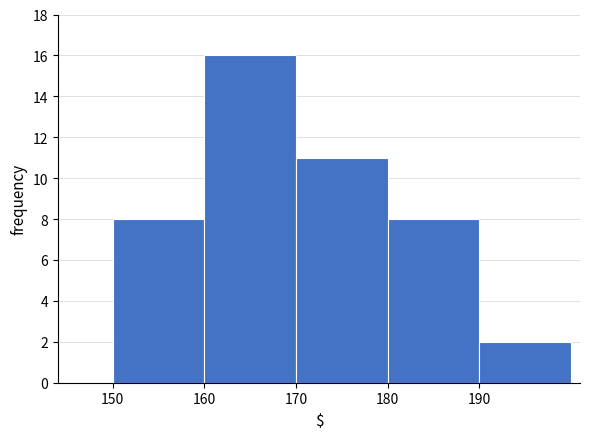

Reading left to right, transcribe this chart: for each bar, give the range it covers on the x-axis and its height. The values are not printed on the chart, so give them approximately, as read against the axis.

150 to 160: 8
160 to 170: 16
170 to 180: 11
180 to 190: 8
190 to 200: 2